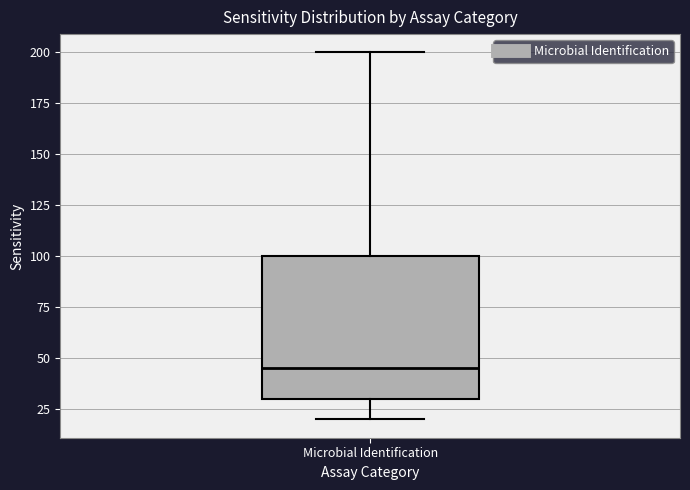

Where does the lower whisker of the box for Microbial Identification end on the y-axis? The values are not printed on the chart, so give them approximately, as read against the axis.

20